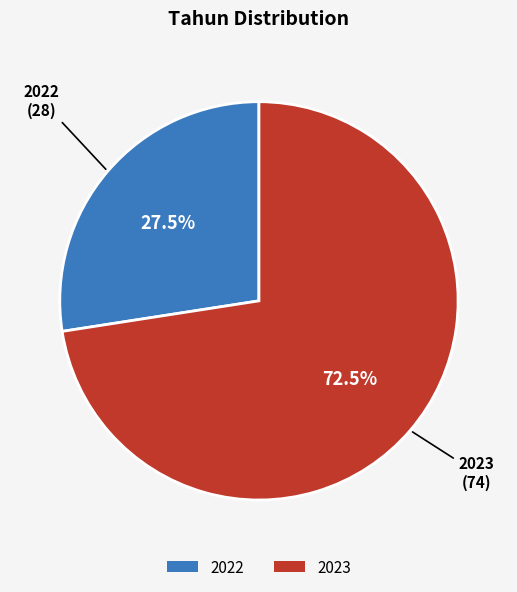

What is the largest slice in the pie chart?

2023